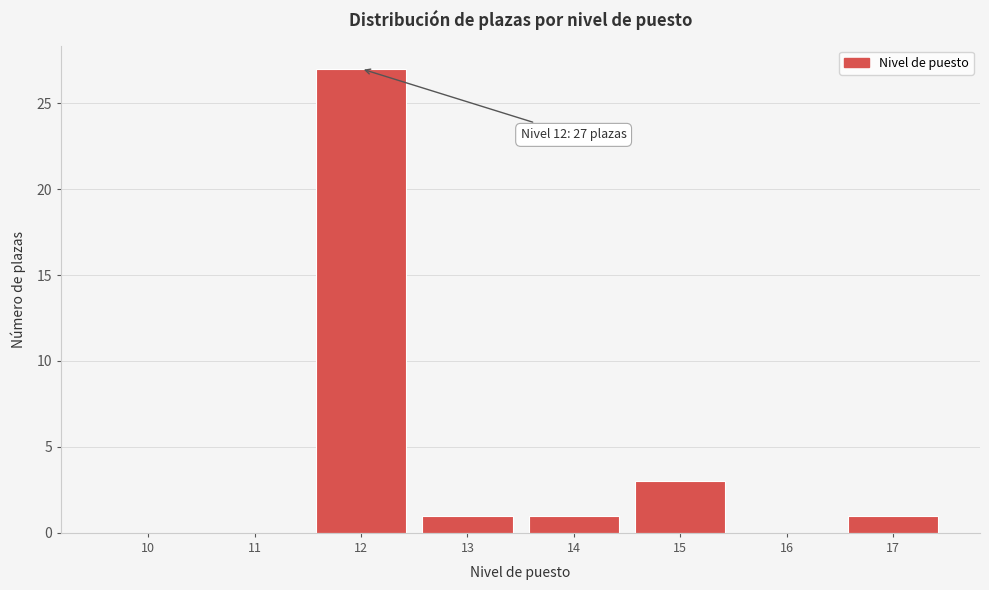

Reading right to left, extract all data points from this chart.

17=1	16=0	15=3	14=1	13=1	12=27	11=0	10=0